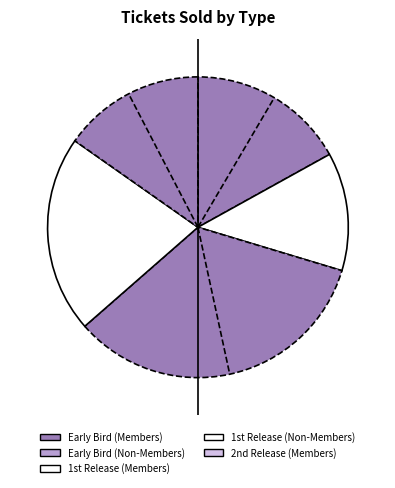

Count the number of slices in the pie.

5